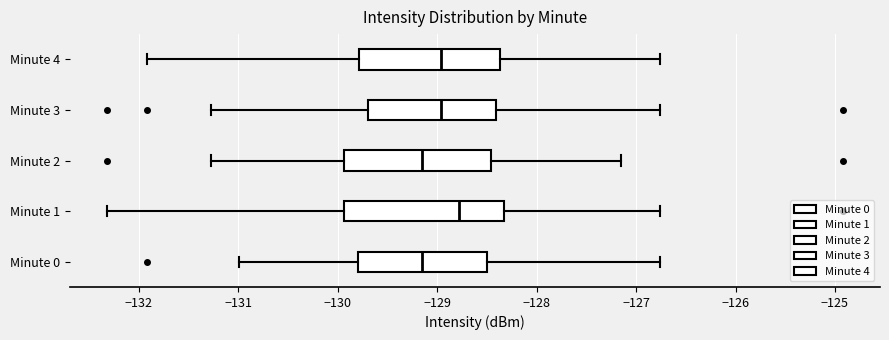

Where does the right whisker of the box for Minute 1 end on the x-axis? The values are not printed on the chart, so give them approximately, as read against the axis.

-126.8